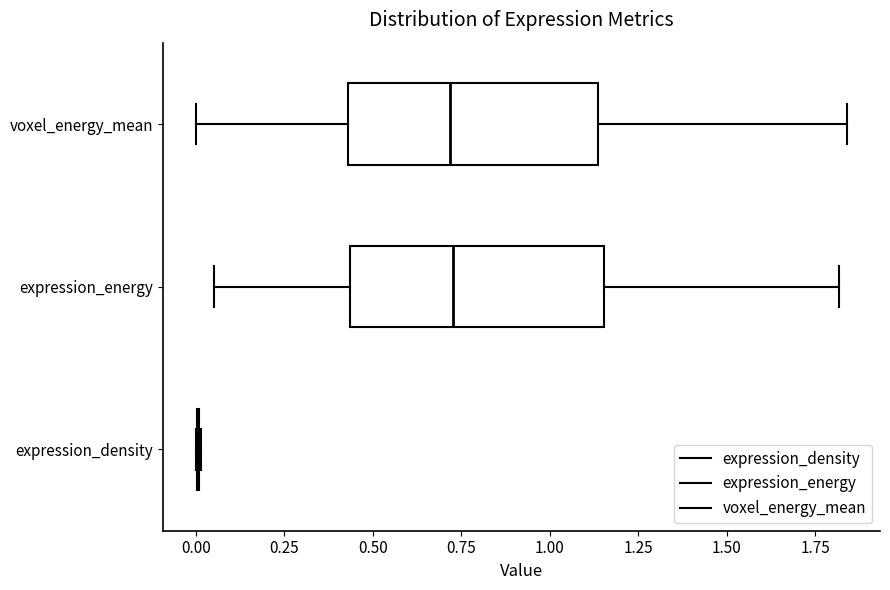

Reading bottom to top, read every box against the x-axis: the position of its median line, the range the box covers, and the ends of its whiskers. The values are not printed on the chart, so give them approximately, as read against the axis.

expression_density: box collapsed to a line at 0.00, whiskers 0.00 to 0.00
expression_energy: median 0.75, box 0.45 to 1.15, whiskers 0.05 to 1.80
voxel_energy_mean: median 0.70, box 0.45 to 1.15, whiskers 0.00 to 1.85